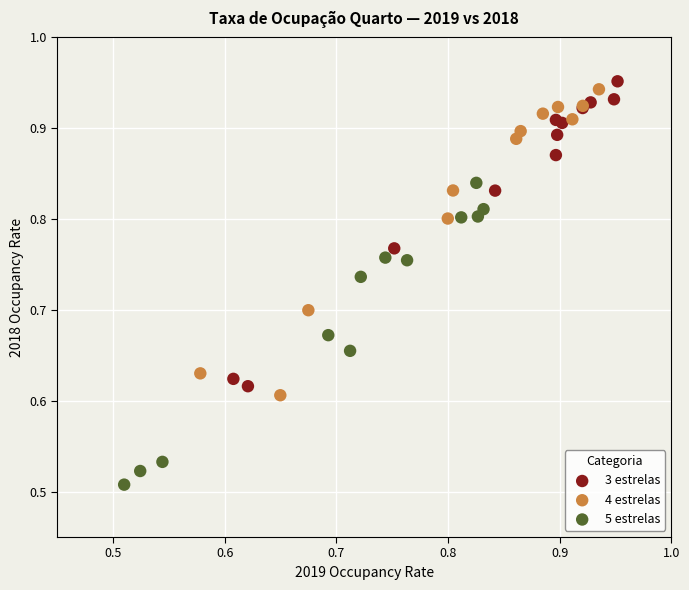

What are all the series names shown in the legend?

3 estrelas, 4 estrelas, 5 estrelas